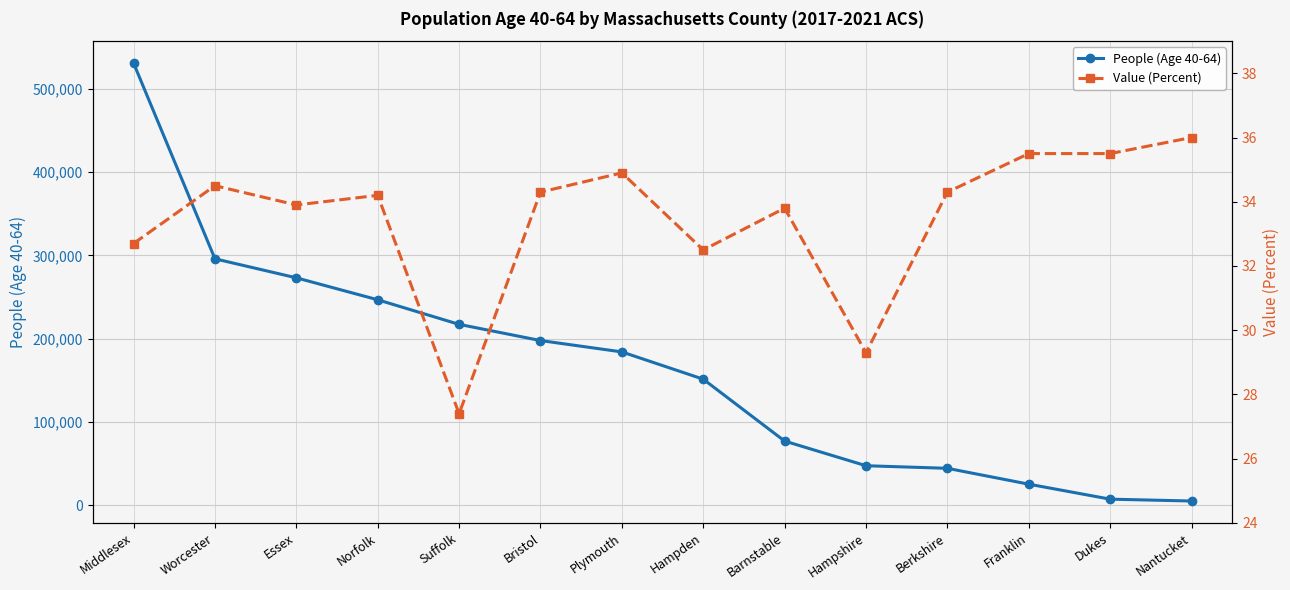

True or false: Value (Percent) and People (Age 40-64) cross at least once.

False